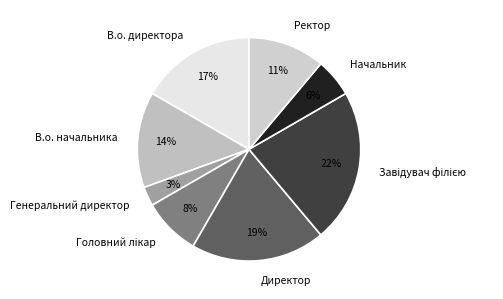

Count the number of slices in the pie.

8